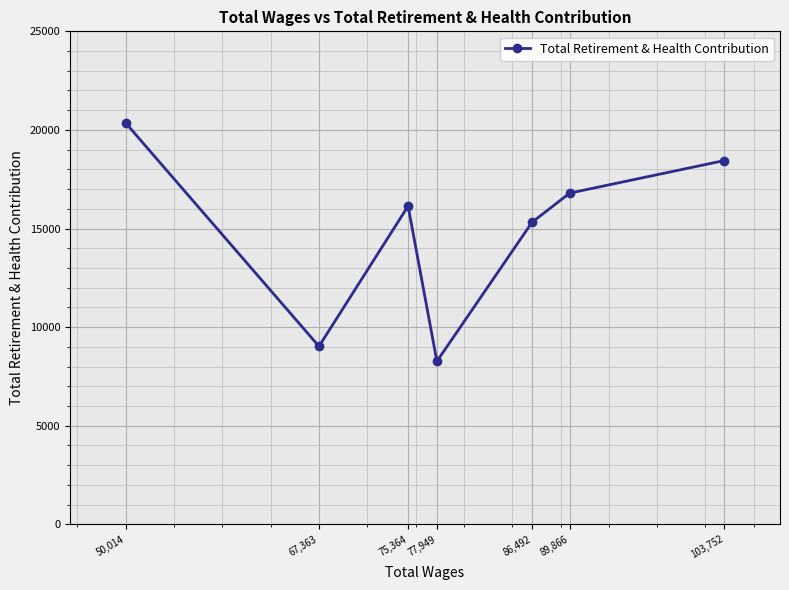

Rank the categories by value from highest to lowest.

50,014, 103,752, 89,866, 75,364, 86,492, 67,363, 77,949